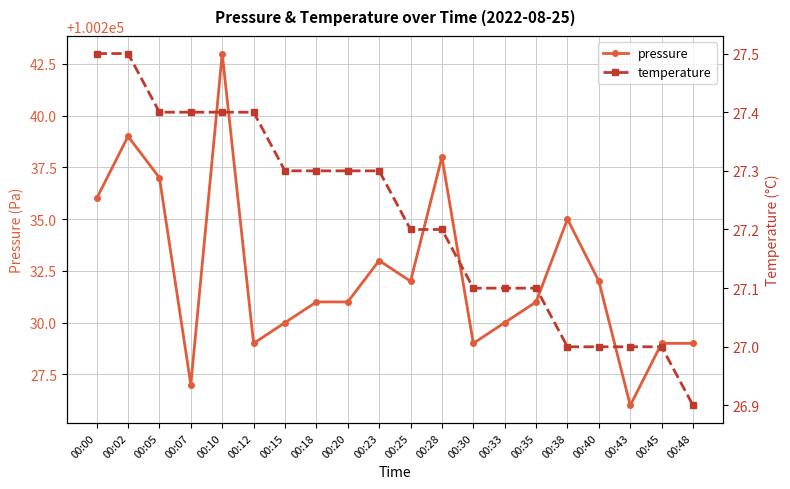

Is it true that pressure equals 100230.0 at 00:15?

True